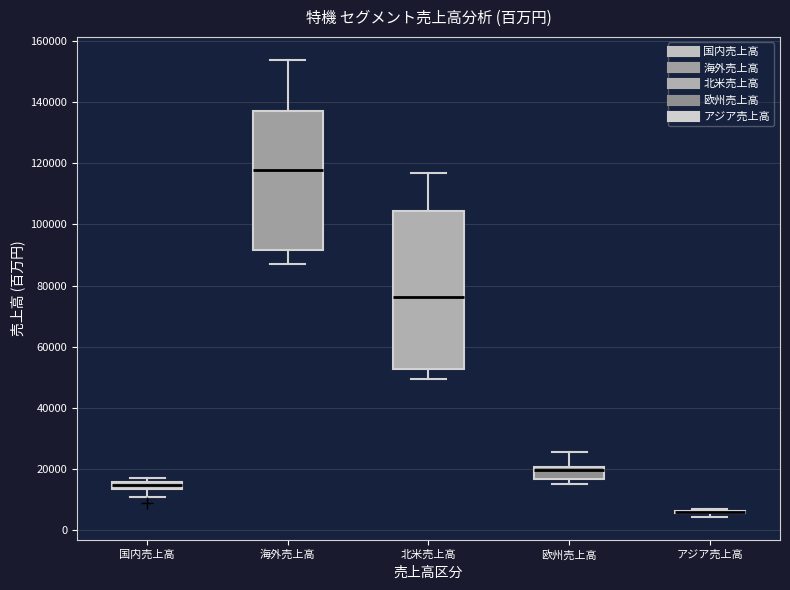

Comparing the boxes themselves (not the whiskers), which one is the tallest?

北米売上高